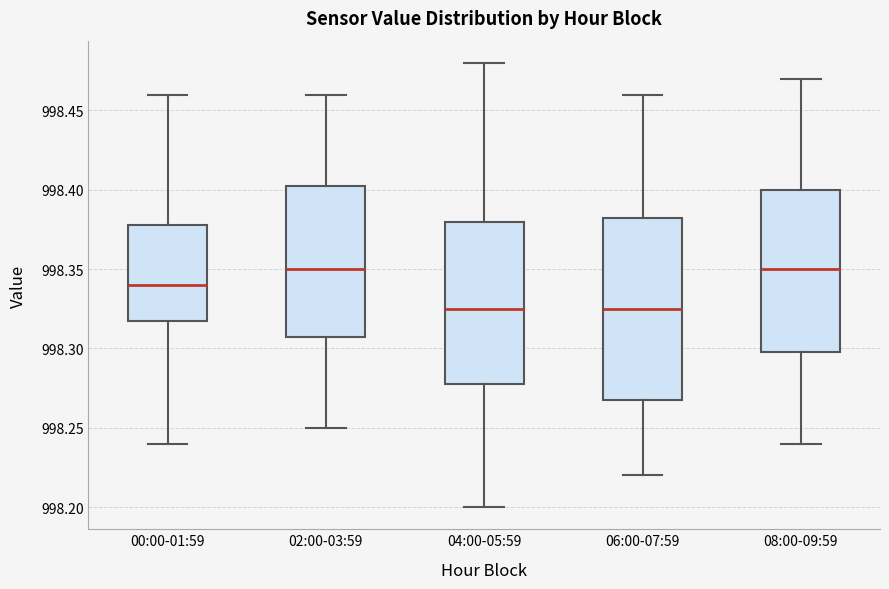

Reading left to right, read every box against the y-axis: the position of its median line, the range the box covers, and the ends of its whiskers. The values are not printed on the chart, so give them approximately, as read against the axis.

00:00-01:59: median 998.340, box 998.320 to 998.380, whiskers 998.240 to 998.460
02:00-03:59: median 998.350, box 998.310 to 998.405, whiskers 998.250 to 998.460
04:00-05:59: median 998.325, box 998.280 to 998.380, whiskers 998.200 to 998.480
06:00-07:59: median 998.325, box 998.270 to 998.385, whiskers 998.220 to 998.460
08:00-09:59: median 998.350, box 998.300 to 998.400, whiskers 998.240 to 998.470